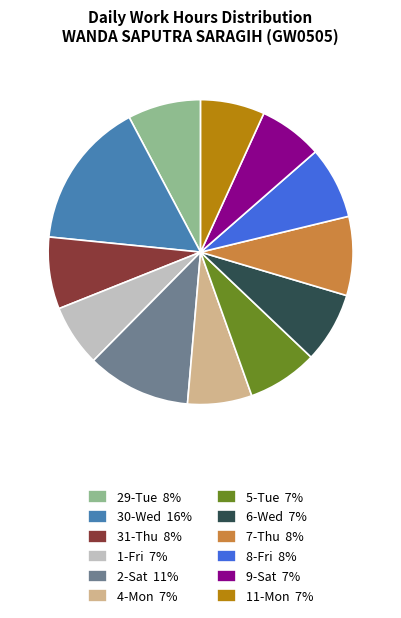

True or false: 6-Wed 7% accounts for 1% of the total.

False